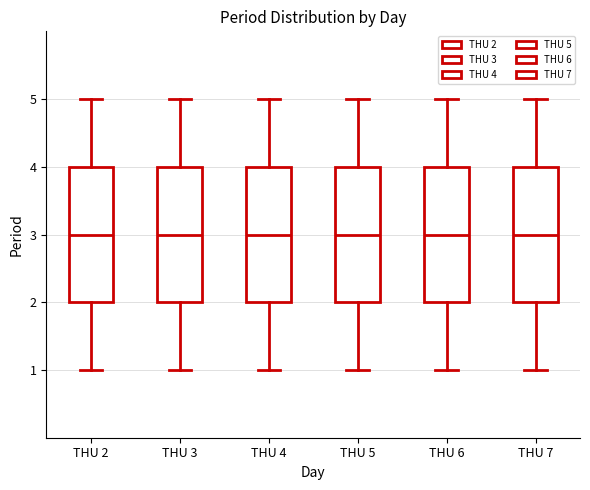

Reading left to right, read every box against the y-axis: the position of its median line, the range the box covers, and the ends of its whiskers. The values are not printed on the chart, so give them approximately, as read against the axis.

THU 2: median 3, box 2 to 4, whiskers 1 to 5
THU 3: median 3, box 2 to 4, whiskers 1 to 5
THU 4: median 3, box 2 to 4, whiskers 1 to 5
THU 5: median 3, box 2 to 4, whiskers 1 to 5
THU 6: median 3, box 2 to 4, whiskers 1 to 5
THU 7: median 3, box 2 to 4, whiskers 1 to 5